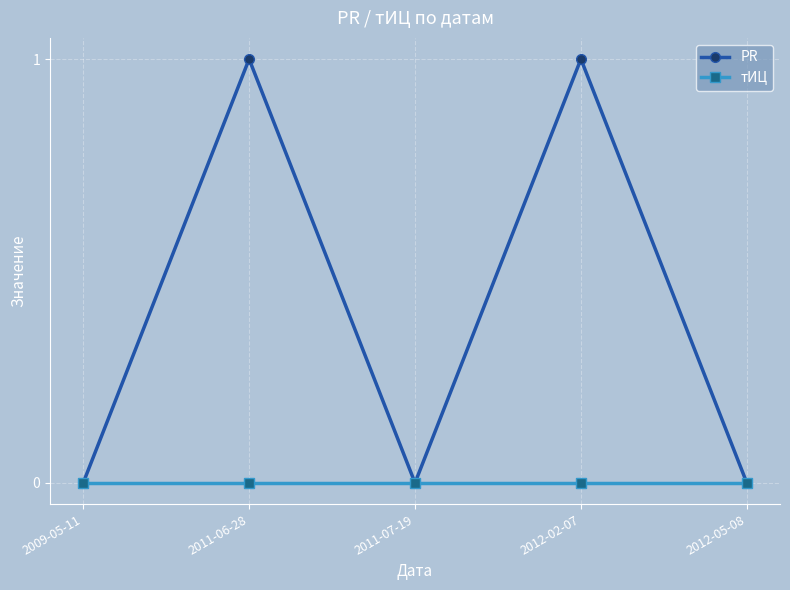

What position from the left is 2009-05-11?

1